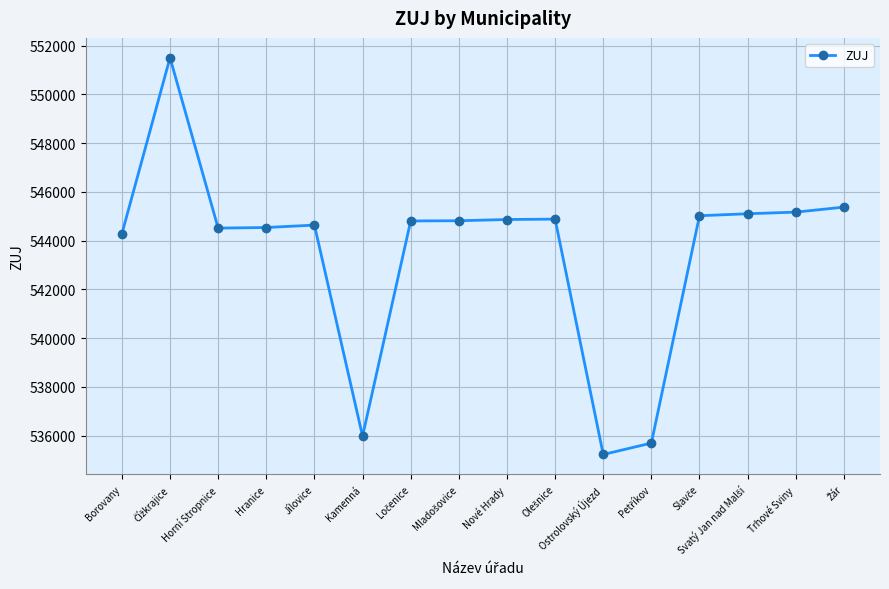

Is this an area chart (filled region under the line)?

No